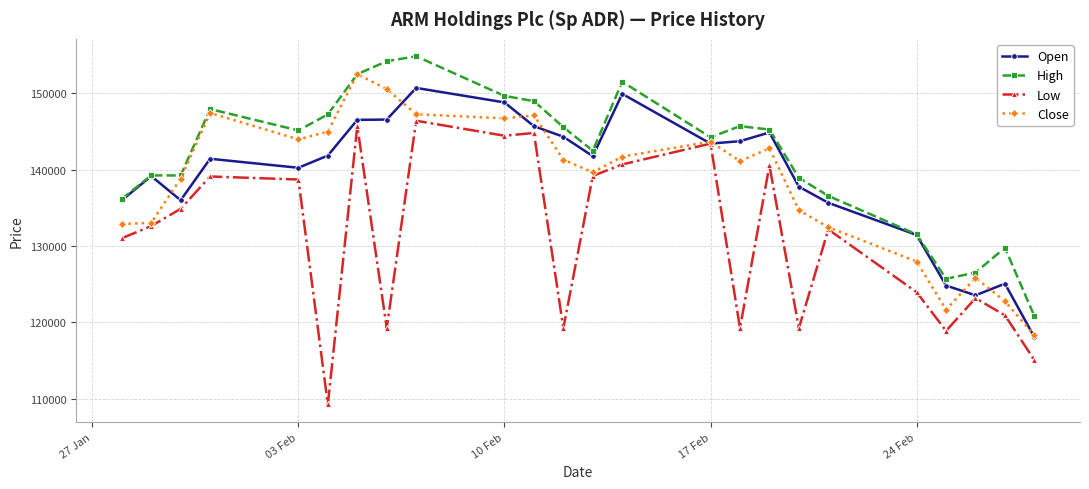

What is the minimum value for Open?

118070